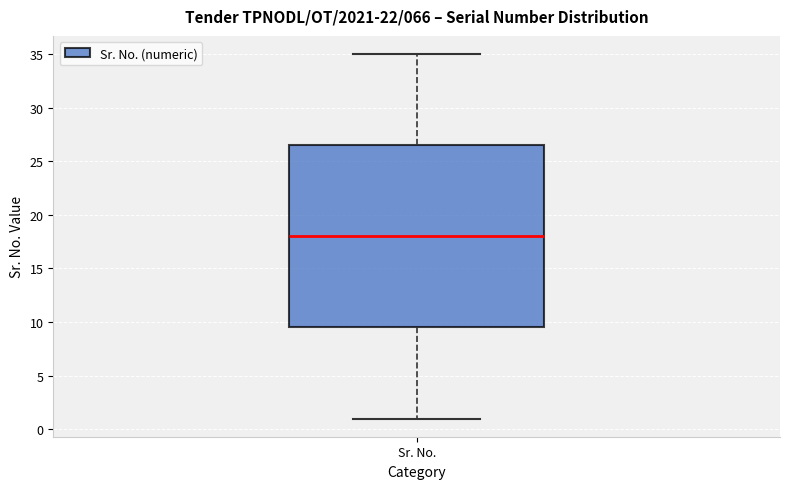

Transcribe this box plot: give where the median line is, the range the box spans, and where the two whiskers end, as read against the y-axis. The values are not printed on the chart, so give them approximately, as read against the axis.

median 18.0, box 9.5 to 26.5, whiskers 1.0 to 35.0